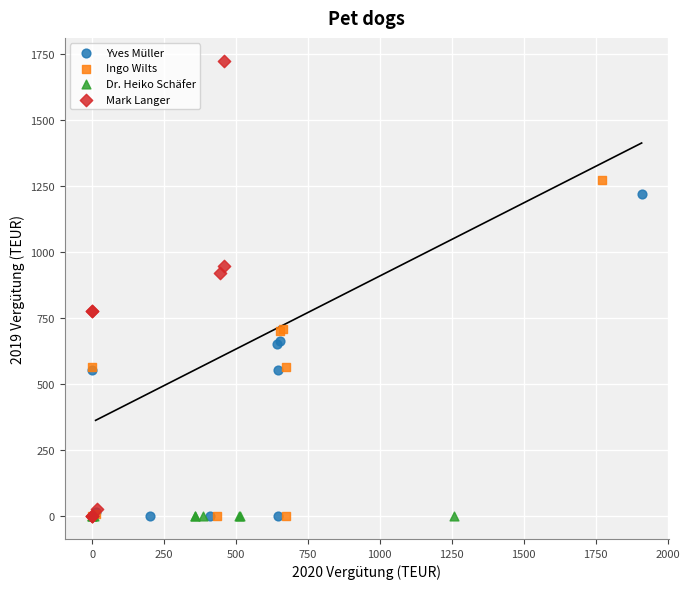

Which series reaches the maximum Y coordinate?

Mark Langer